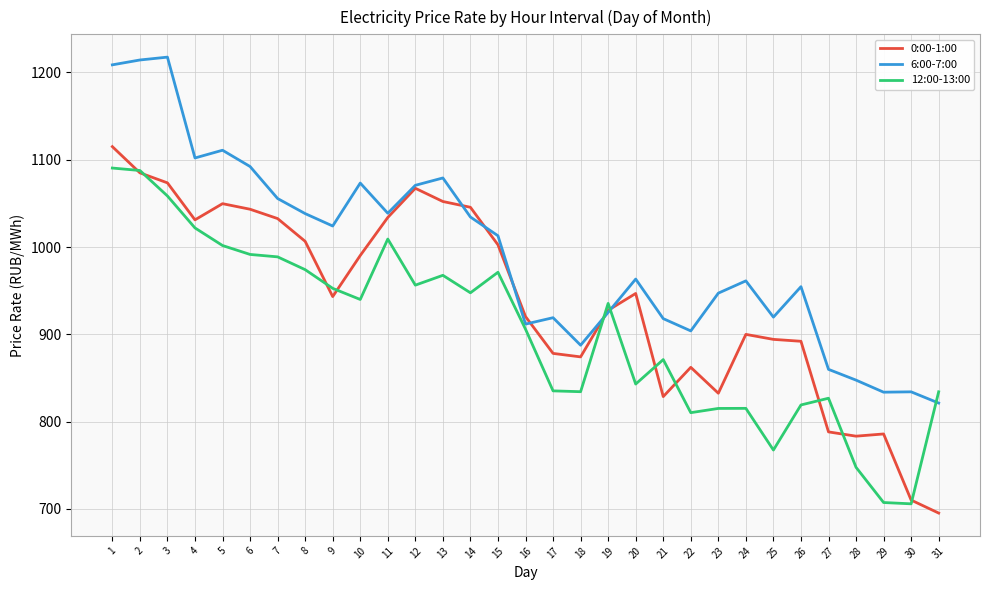

Which series ends up on top after the final intersection of 6:00-7:00 and 12:00-13:00?

12:00-13:00